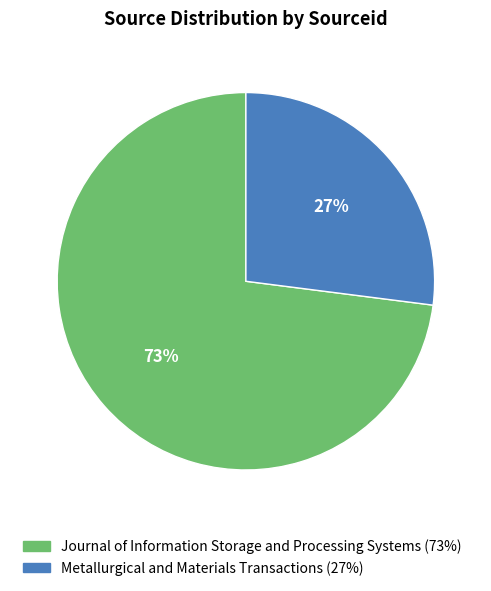

To the nearest percent, what is the difference between the largest and smallest slice percentages?

46%